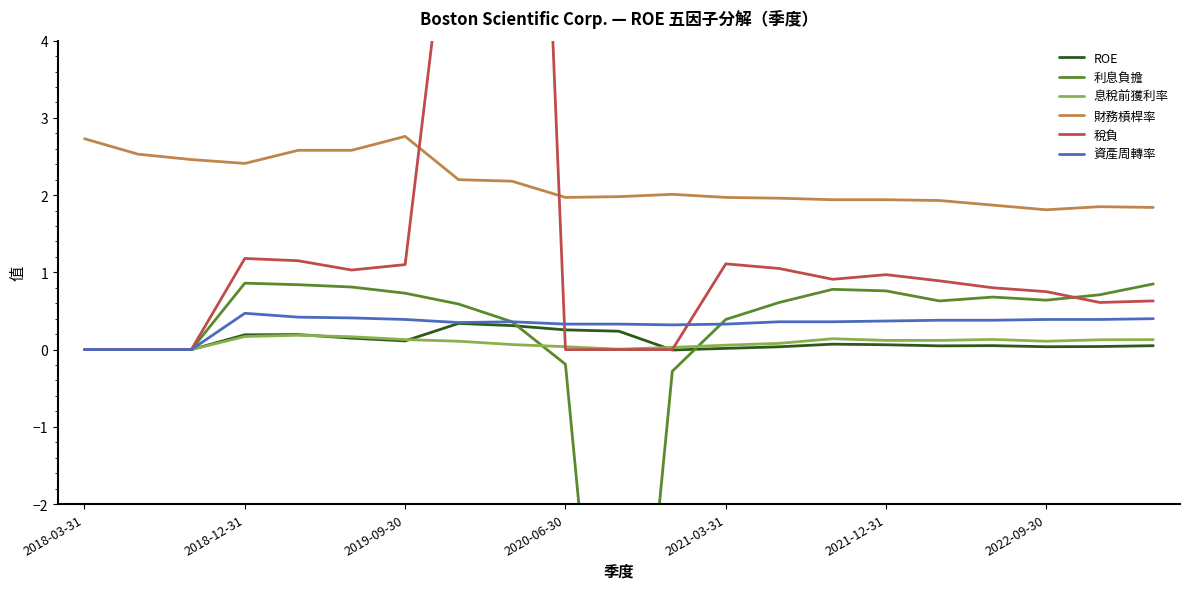

At how many categories does at least one series exceed 1?

21